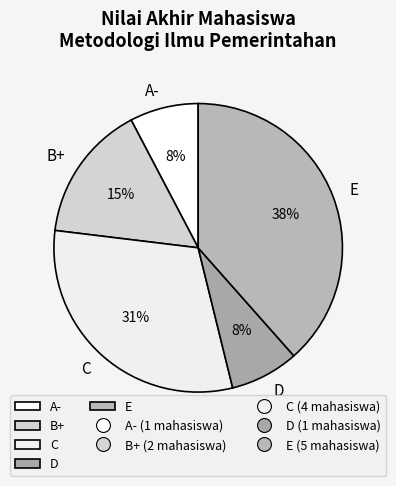

Combined, do D and C account for over 50%?

No